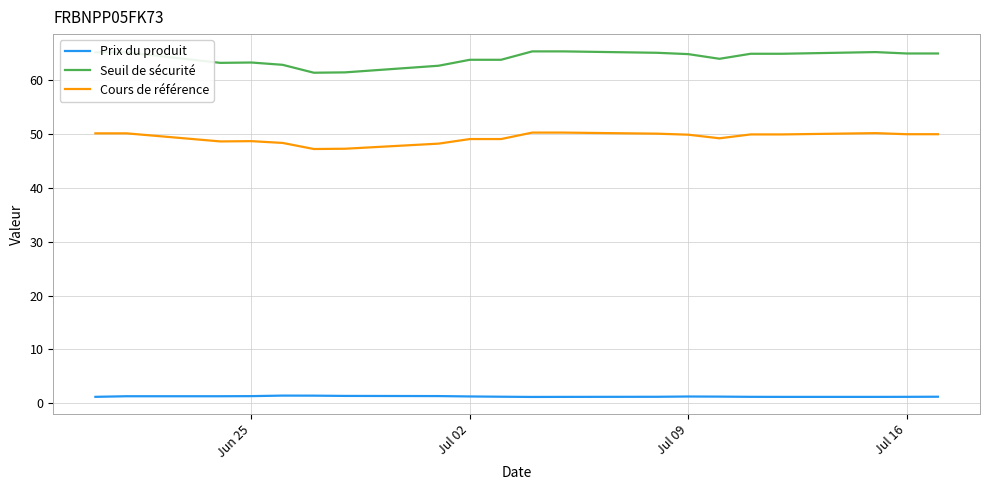

True or false: Seuil de sécurité and Prix du produit intersect in this chart.

False